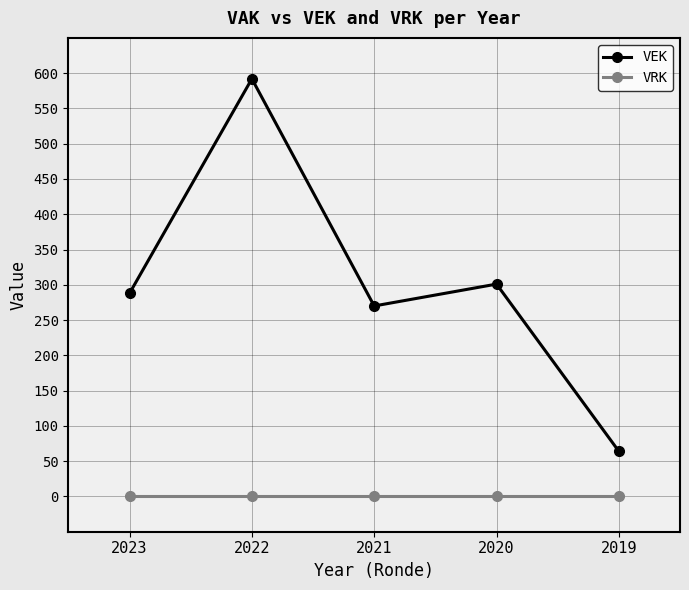

What is the spread (max minus min) of values at 2022?

592